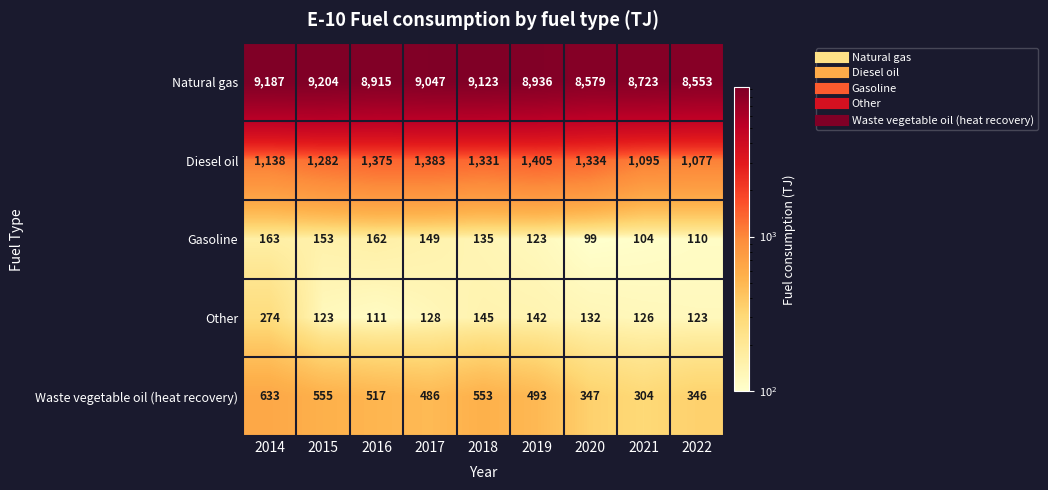

What value does the Diesel oil series have at 2014, to the nearest 50?

1150